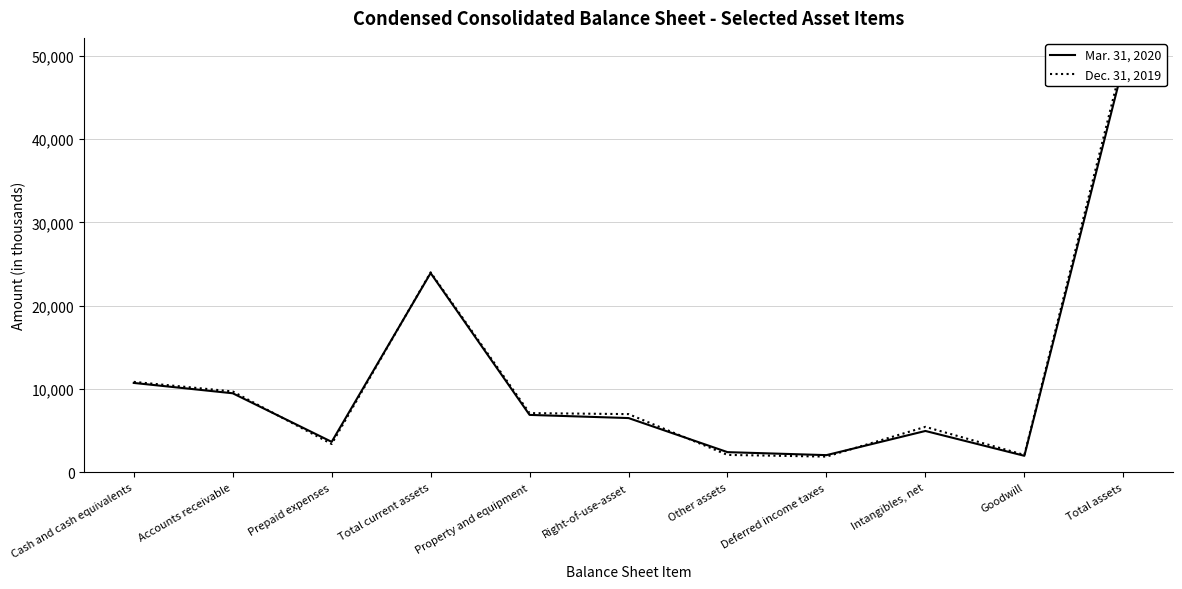

At which category does the chart reach its minimum across all series?

Deferred income taxes